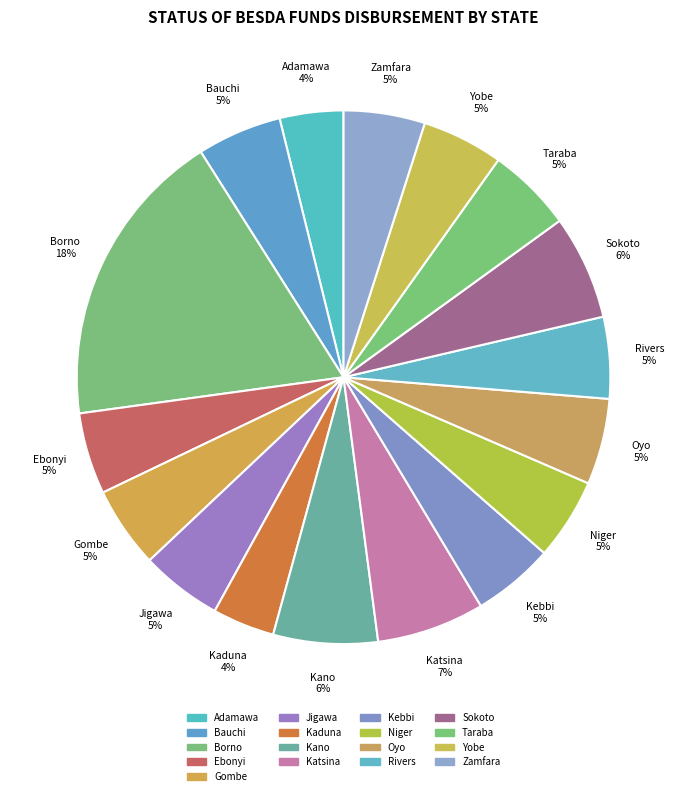

The Katsina slice represents 7% of the pie. True or false?

True